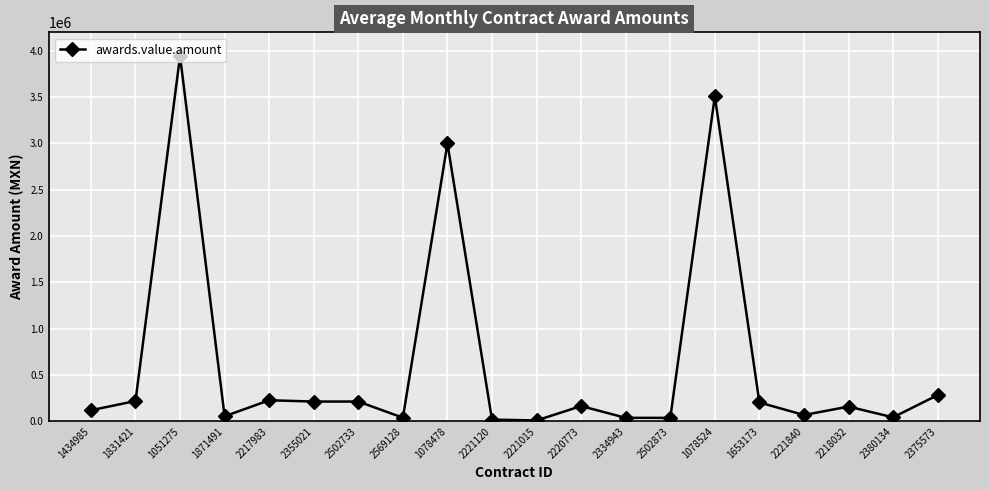

What value does the data have at 2221015?

9979.4